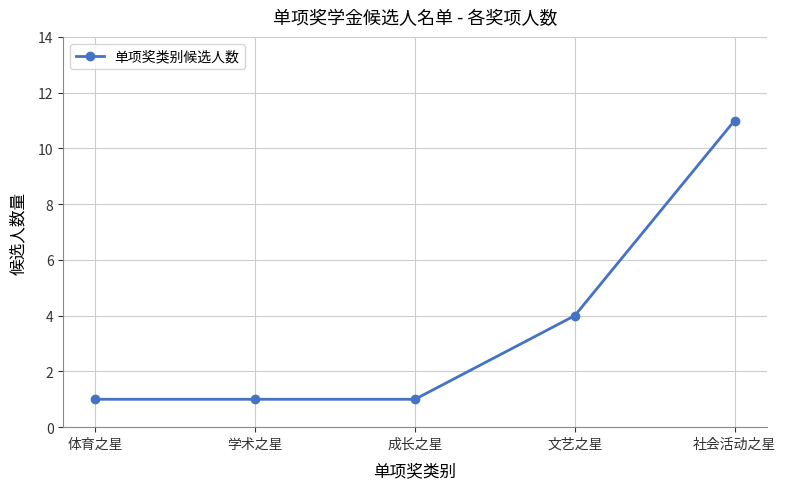

Approximately how many times larger is the value at 成长之星 compared to 体育之星?

1.0